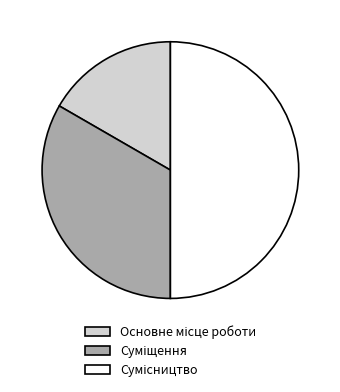

How many segments does this pie chart have?

3